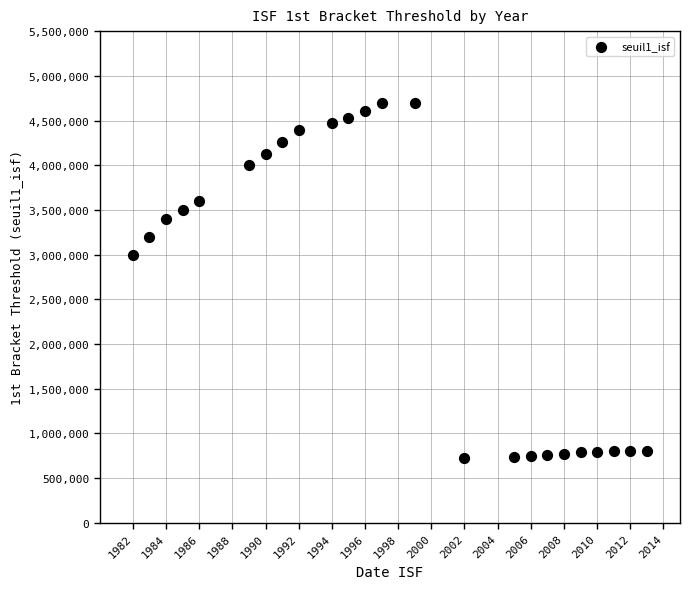

What is the range of X values (max minus min)?

31